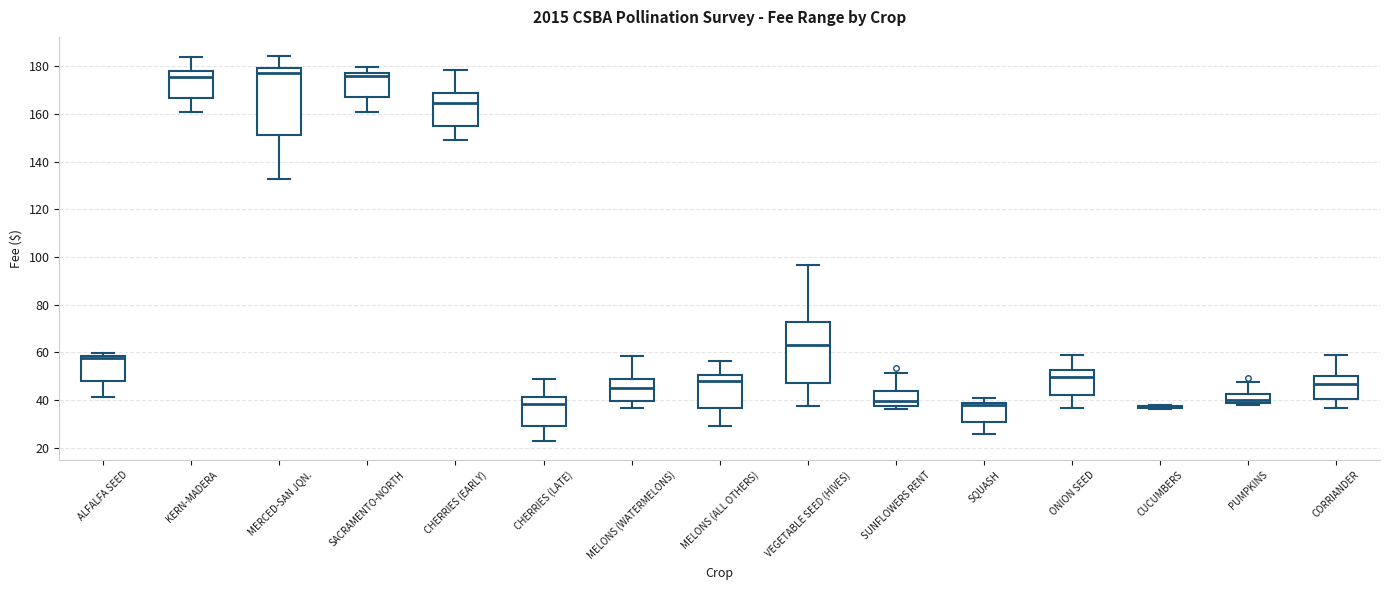

Comparing the boxes themselves (not the whiskers), which one is the tallest?

MERCED-SAN JQN.